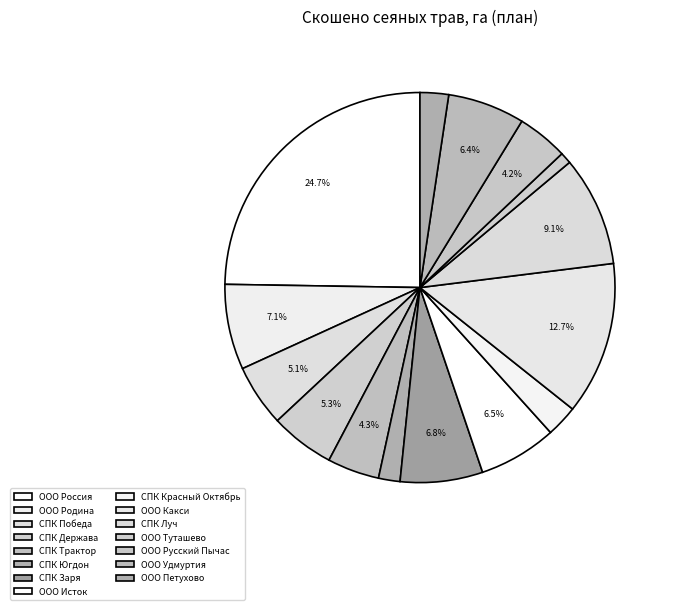

What portion of the pie excludes СПК Трактор?

95.7%